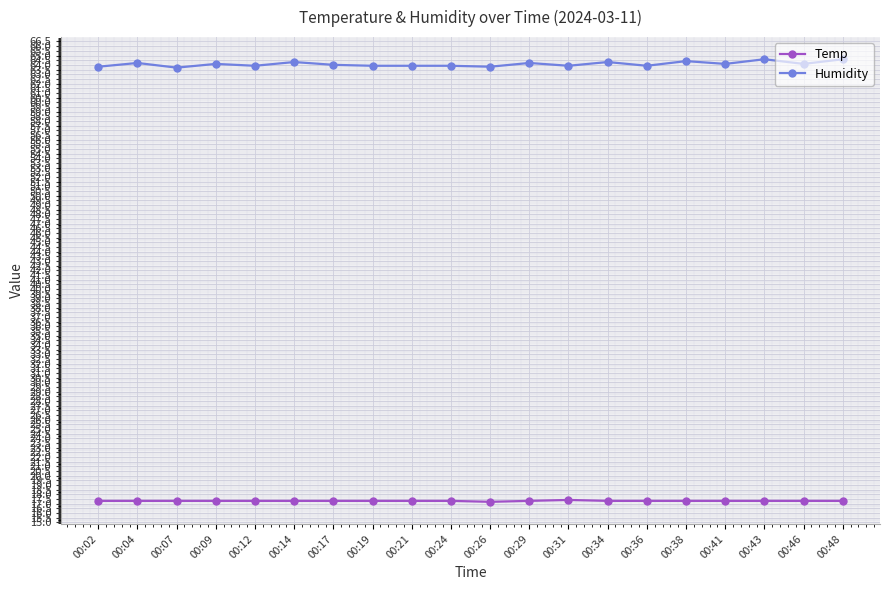

How many lines are shown in the chart?

2